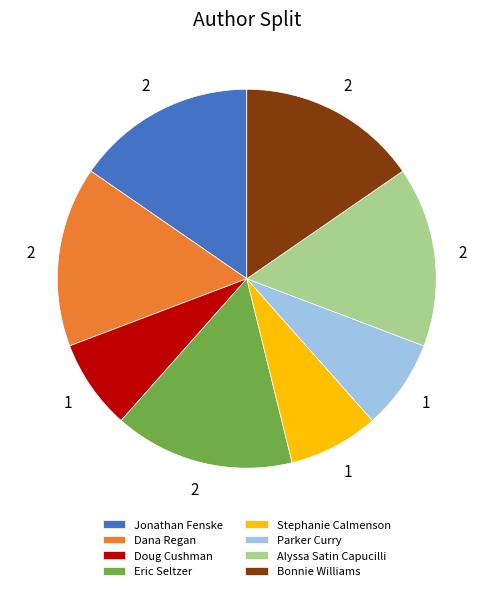

How many segments does this pie chart have?

8